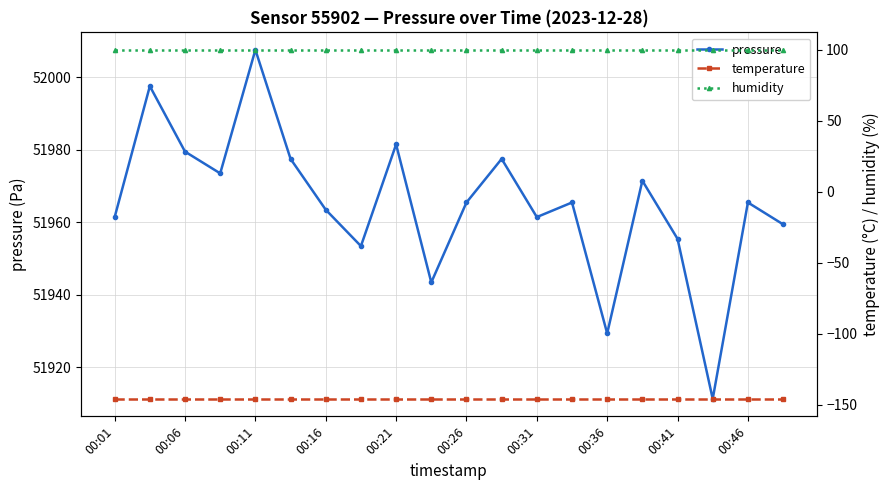

True or false: temperature and humidity intersect in this chart.

False